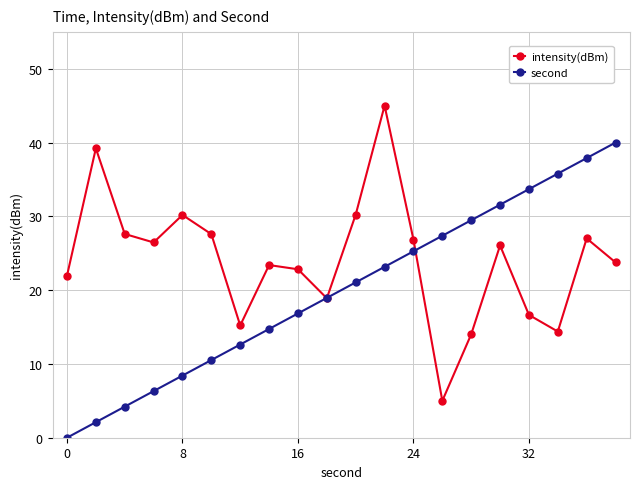

Does the chart have visible grid lines?

Yes